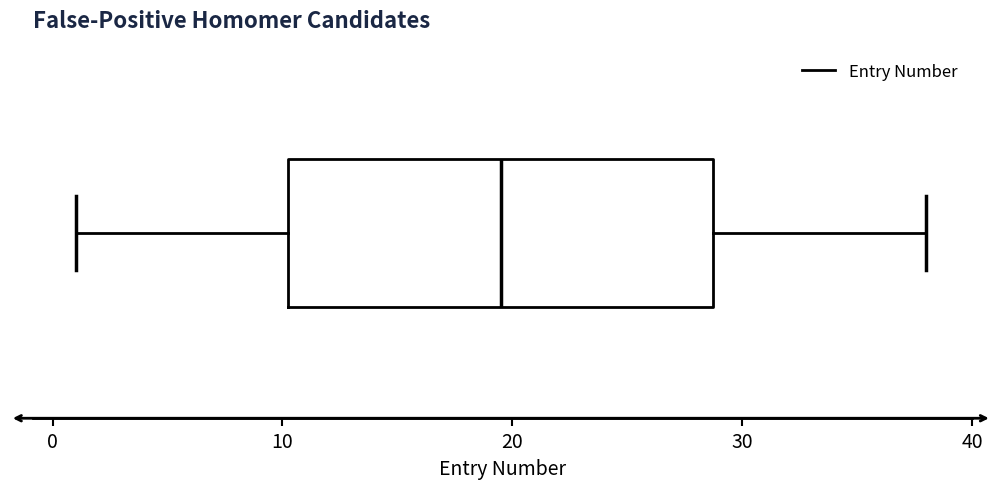

Where does the right whisker of the box end on the x-axis? The values are not printed on the chart, so give them approximately, as read against the axis.

38